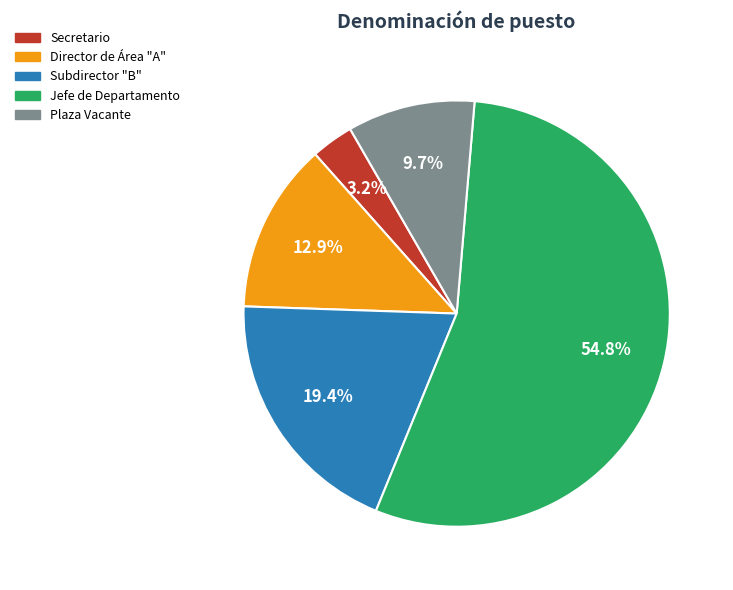

To the nearest percent, what is the combined percentage of Director de Área "A" and Secretario?

16%